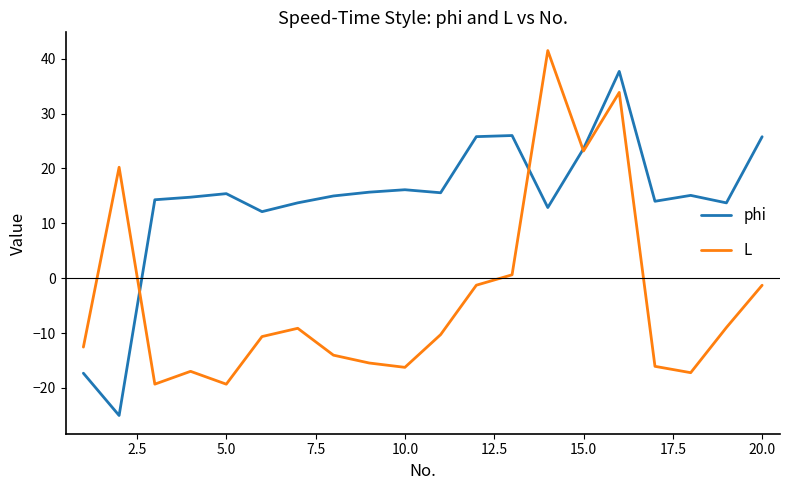

How many intersections are there between L and phi?

3